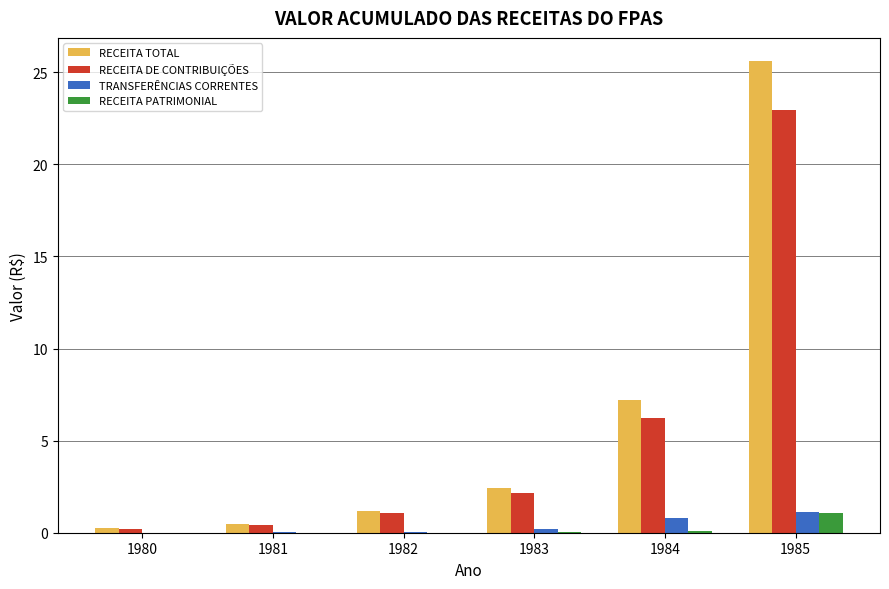

Is the value of RECEITA DE CONTRIBUIÇÕES at 1985 greater than the value of RECEITA TOTAL at 1980?

Yes